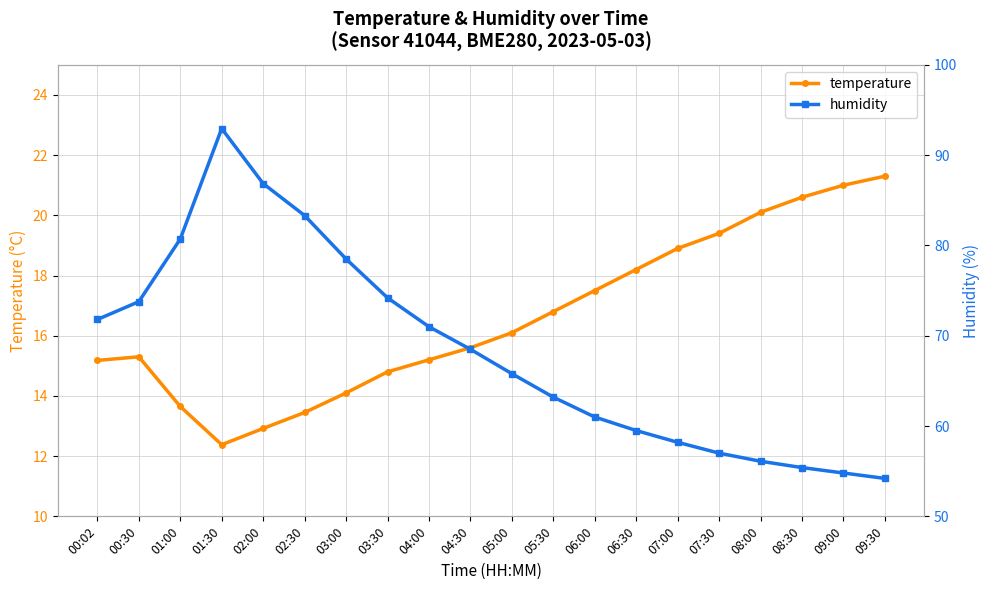

What is the difference between the maximum and second lowest values in the temperature series?

8.4